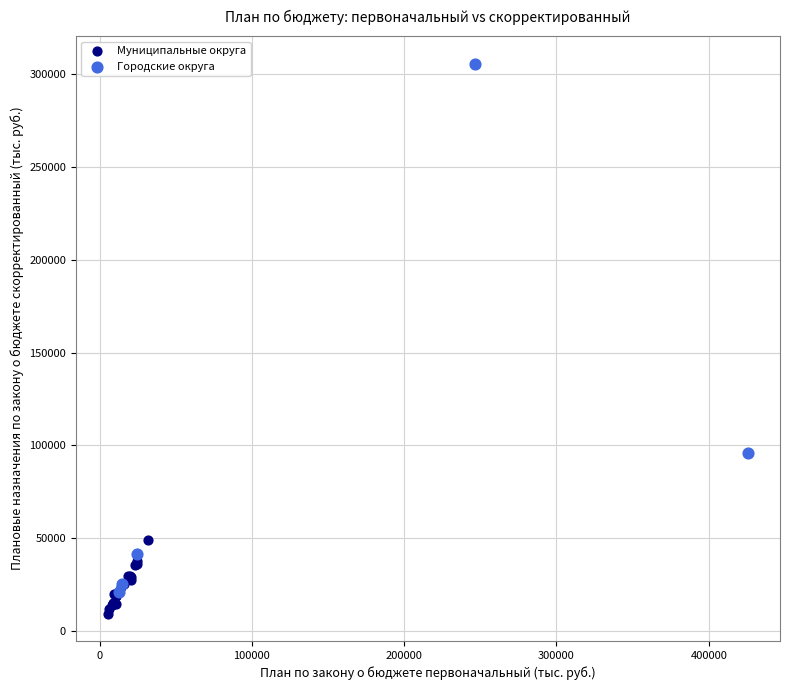

Which series contains the highest Y value?

Городские округа